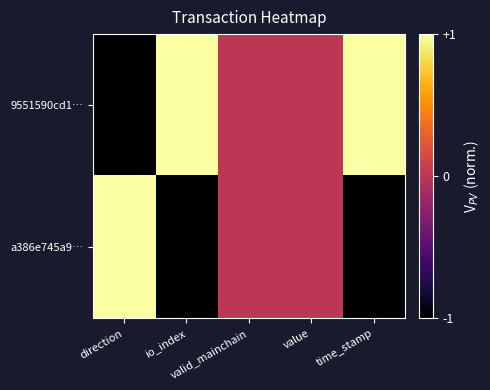

Reading right to left, transcribe all the data shown in this chart.

9551590cd1…: time_stamp=1	value=0	valid_mainchain=0	io_index=1	direction=-1
a386e745a9…: time_stamp=-1	value=0	valid_mainchain=0	io_index=-1	direction=1